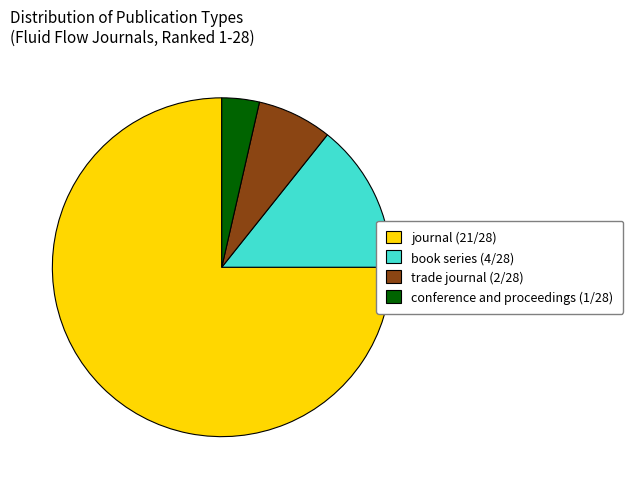

Does any single category account for the majority?

Yes